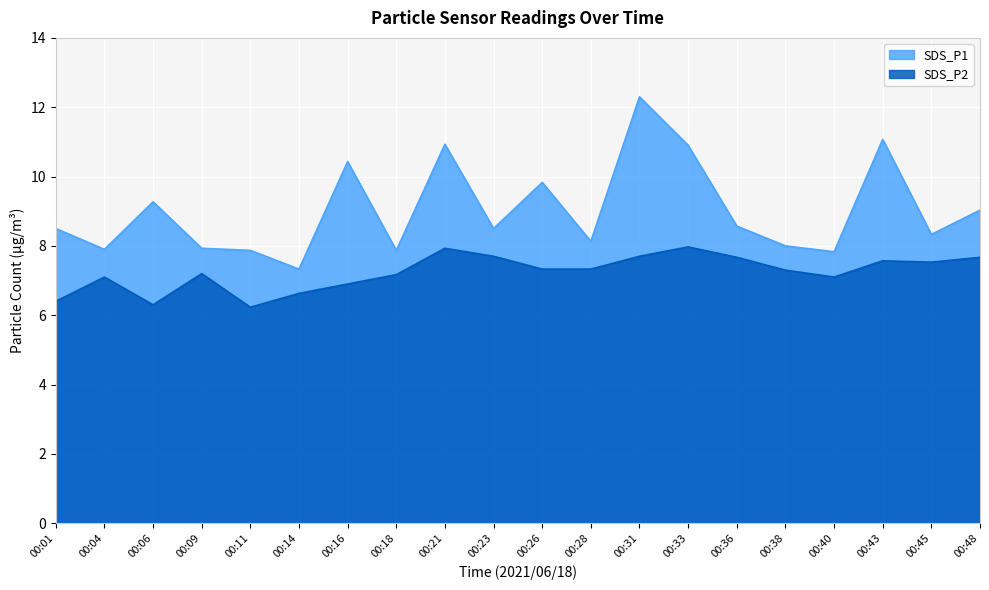

Where is SDS_P2 nearest to the value 7?

00:04